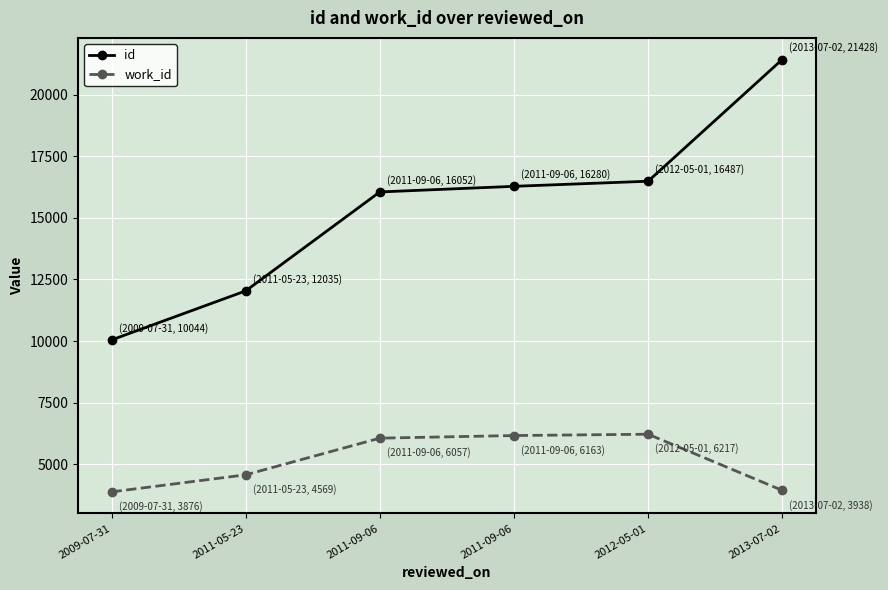

What is the approximate value of id at 2011-09-06?

16052